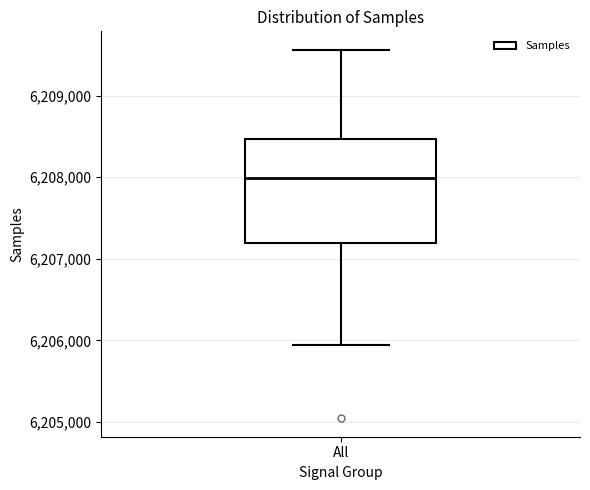

Where is the lower edge of the box for All on the y-axis? The values are not printed on the chart, so give them approximately, as read against the axis.

6207200